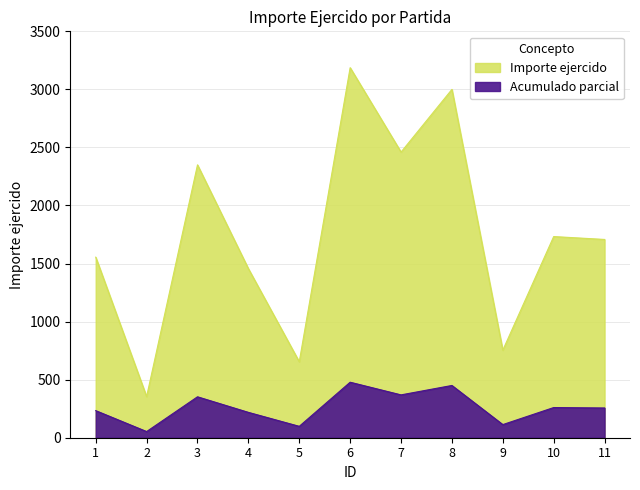

Approximately how many times larger is the value at 4 compared to 5?

2.2